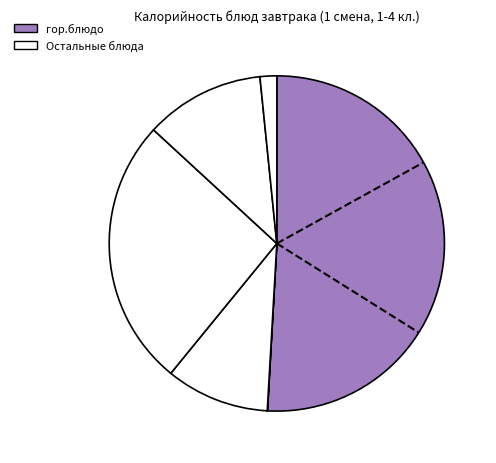

How many slices are in this pie chart?

6